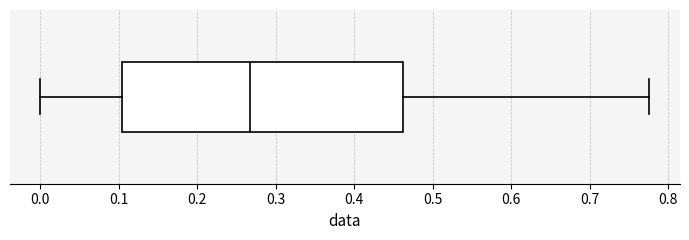

Transcribe this box plot: give where the median line is, the range the box spans, and where the two whiskers end, as read against the x-axis. The values are not printed on the chart, so give them approximately, as read against the axis.

median 0.27, box 0.10 to 0.46, whiskers 0.00 to 0.78